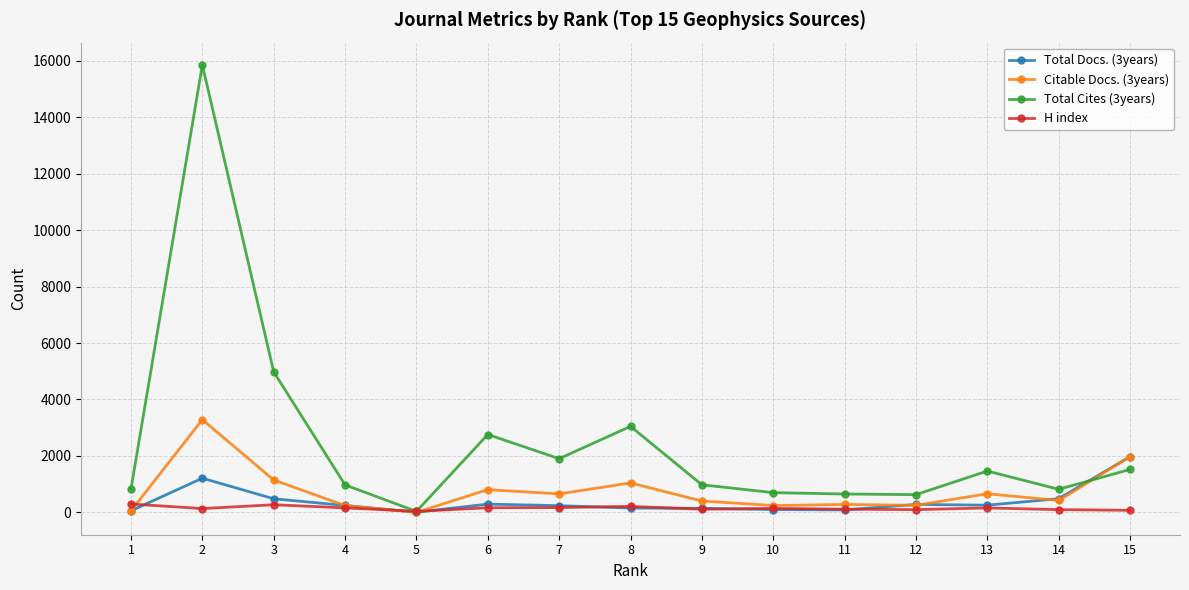

What is the difference between the highest and lowest values at 15?

1901